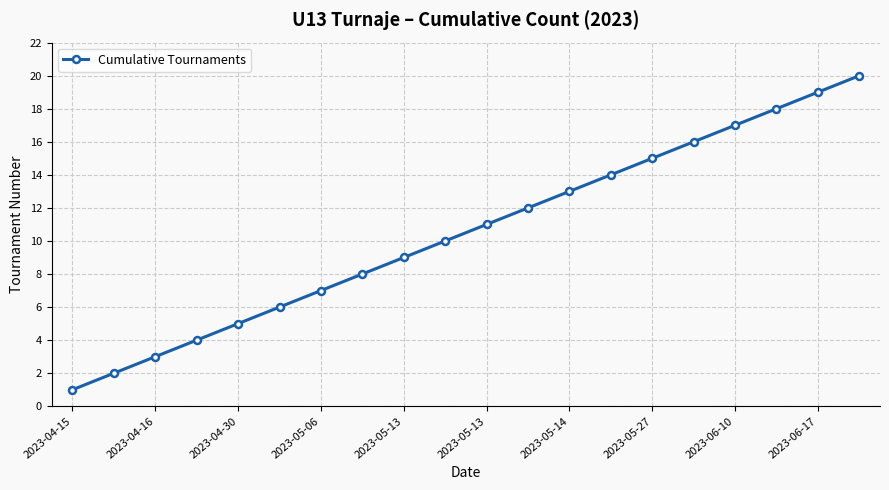

What is the maximum value shown in the chart?

20